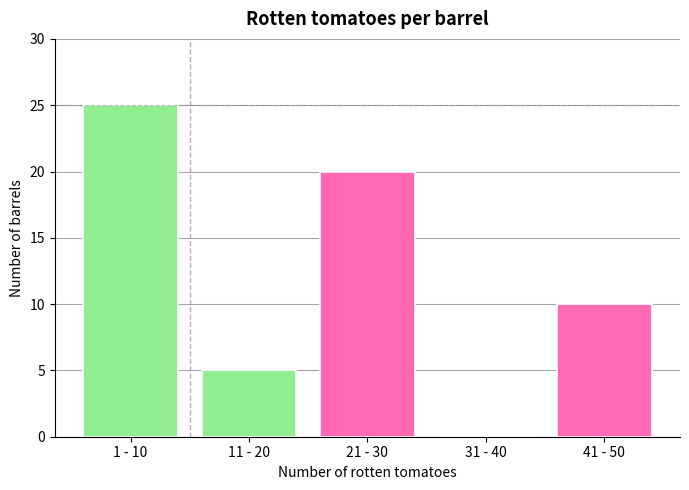

Reading left to right, list all the values displayed in this chart.

1 - 10=25	11 - 20=5	21 - 30=20	31 - 40=0	41 - 50=10